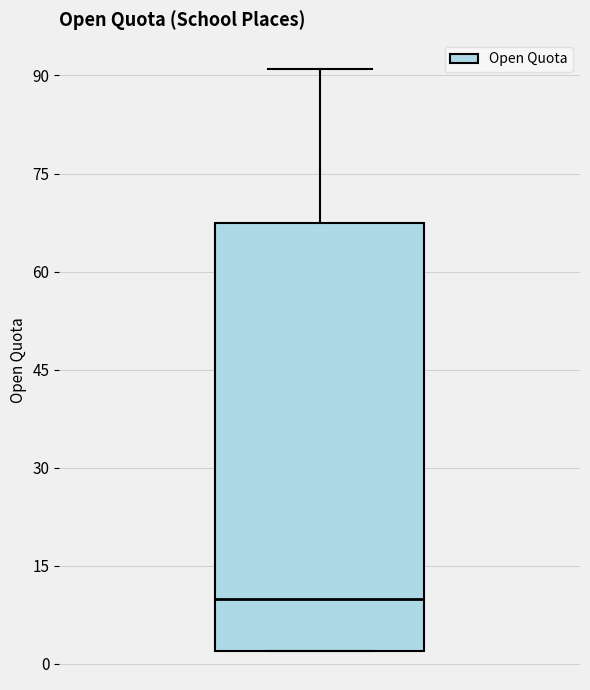

Read this box plot against the y-axis: the position of the median line, the range covered by the box, and the ends of both whiskers. The values are not printed on the chart, so give them approximately, as read against the axis.

median 10, box 2 to 68, whiskers 2 to 92